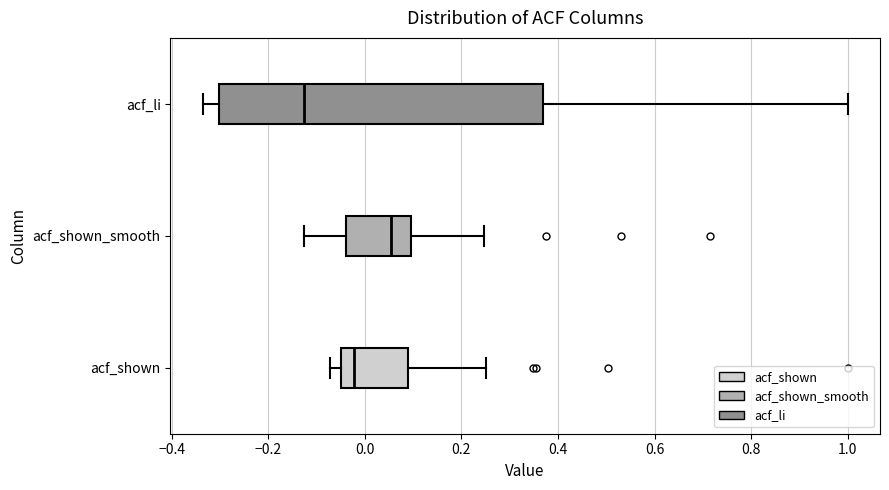

Where is the right edge of the box for acf_shown_smooth on the x-axis? The values are not printed on the chart, so give them approximately, as read against the axis.

0.10